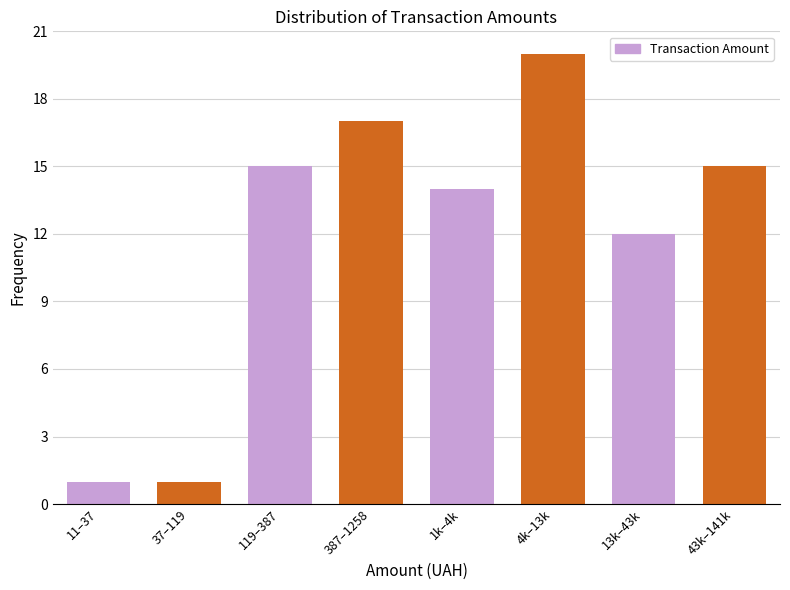

Reading left to right, list all the values displayed in this chart.

11–37=1	37–119=1	119–387=15	387–1258=17	1k–4k=14	4k–13k=20	13k–43k=12	43k–141k=15